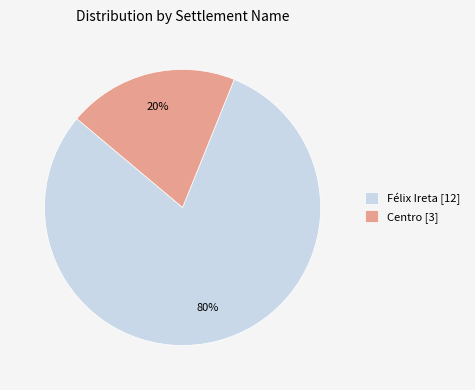

Which slice is the smallest?

Centro [3]